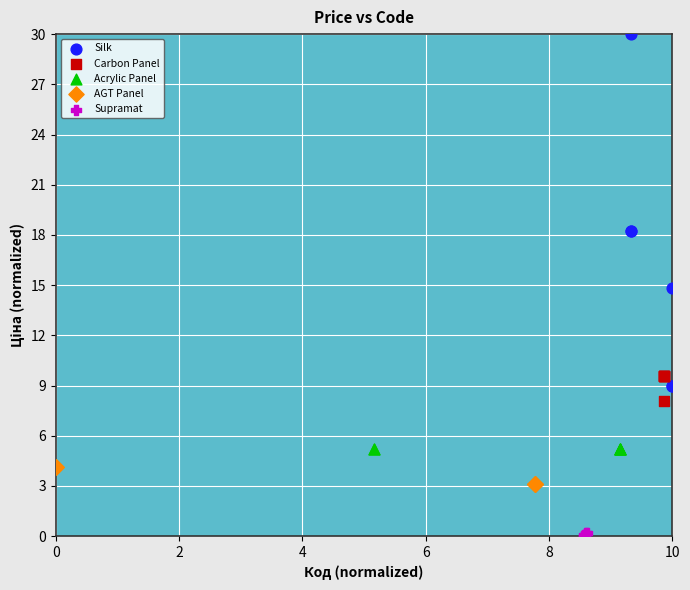

Which series reaches the maximum Y coordinate?

Silk